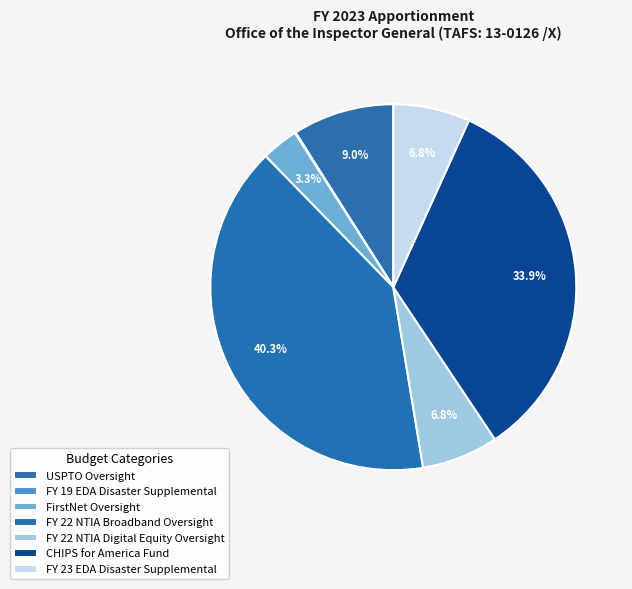

Which category has the biggest portion of the pie?

FY 22 NTIA Broadband Oversight